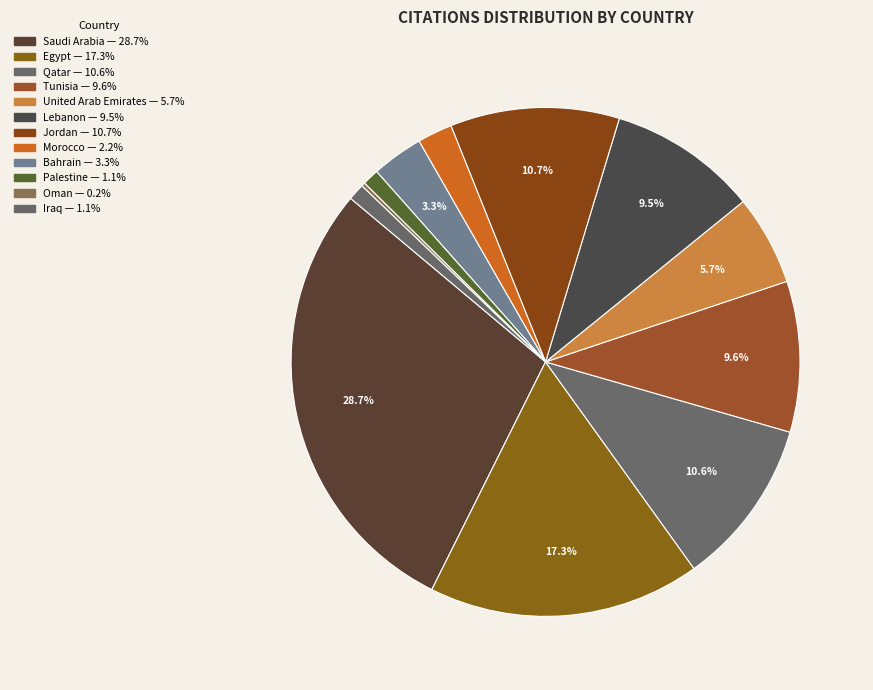

To the nearest percent, what portion does Saudi Arabia represent?

29%